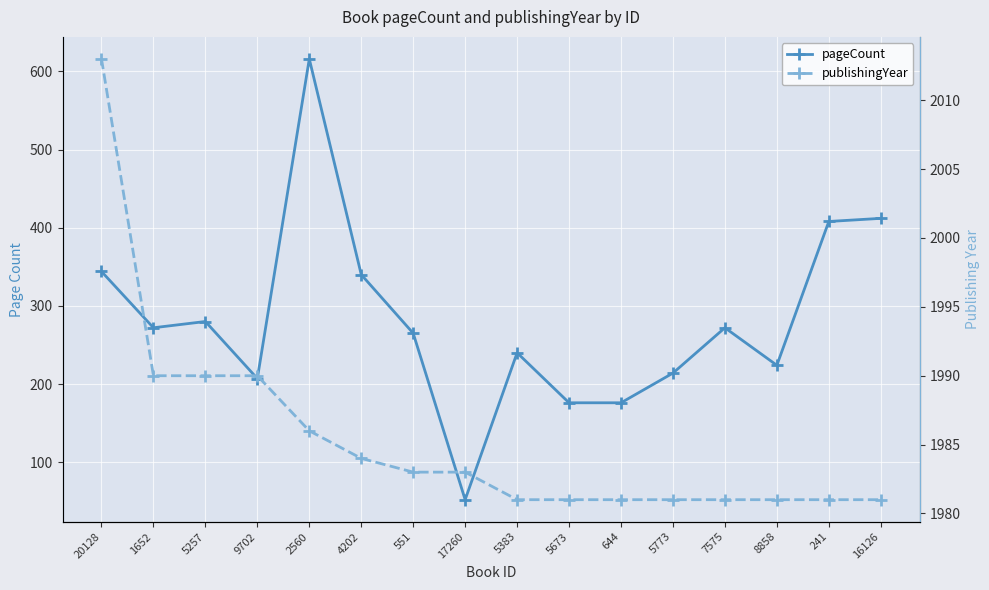

Where is the first local minimum for pageCount?

1652